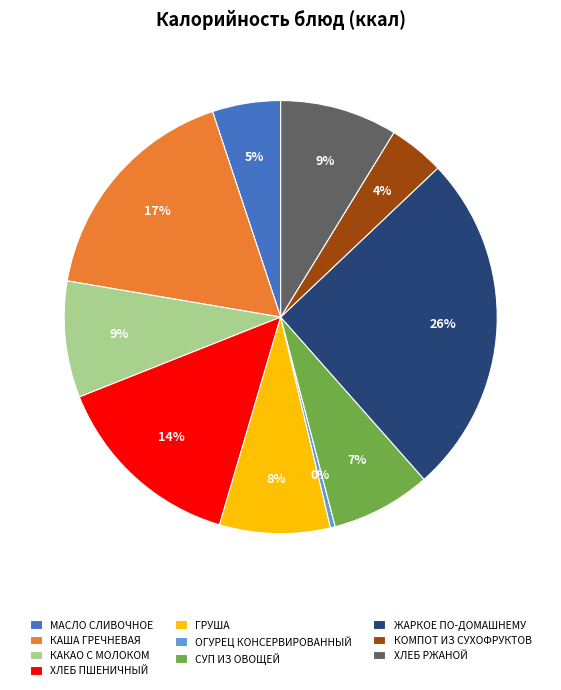

Is it true that ХЛЕБ РЖАНОЙ is 20% of the pie?

False